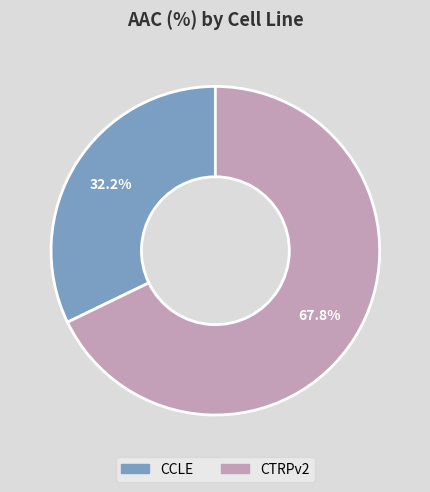

To the nearest percent, what is the difference between the largest and smallest slice percentages?

36%